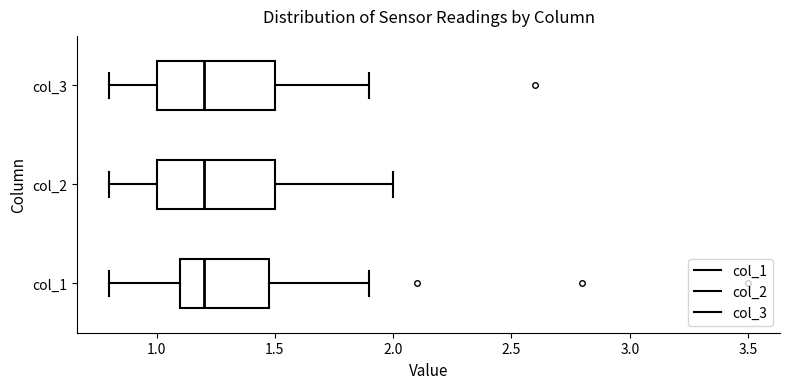

Where is the right edge of the box for col_2 on the x-axis? The values are not printed on the chart, so give them approximately, as read against the axis.

1.5